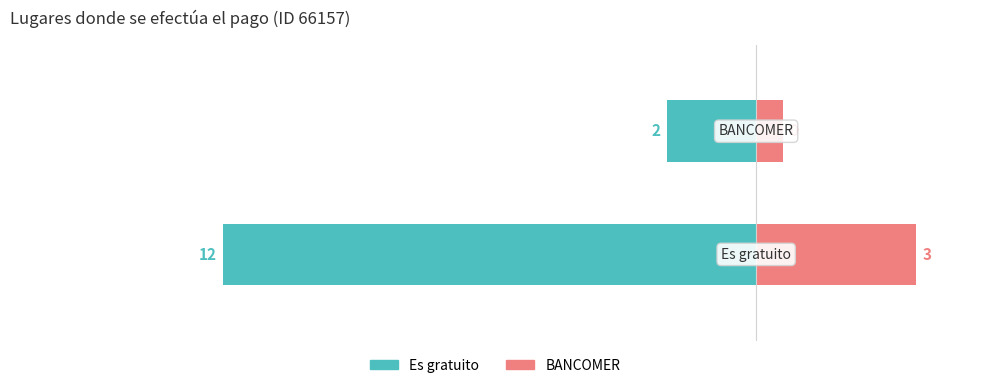

Reading left to right, extract all data points from this chart.

Es gratuito: -25.0	-4.2
BANCOMER: 7.5	1.2